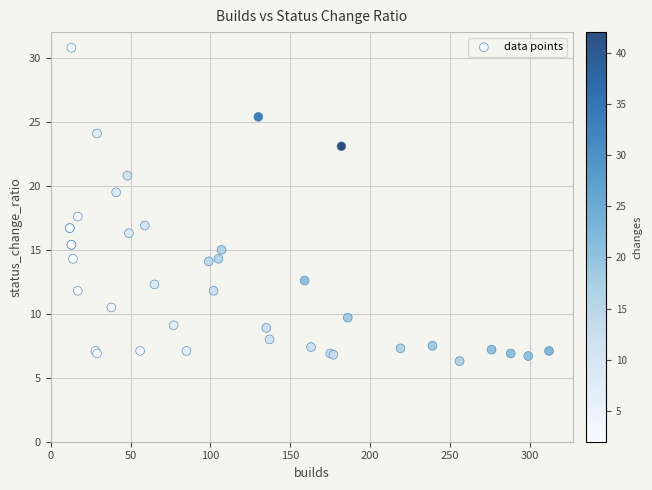

What Y value in the scatter plot is closest to 18?

17.6